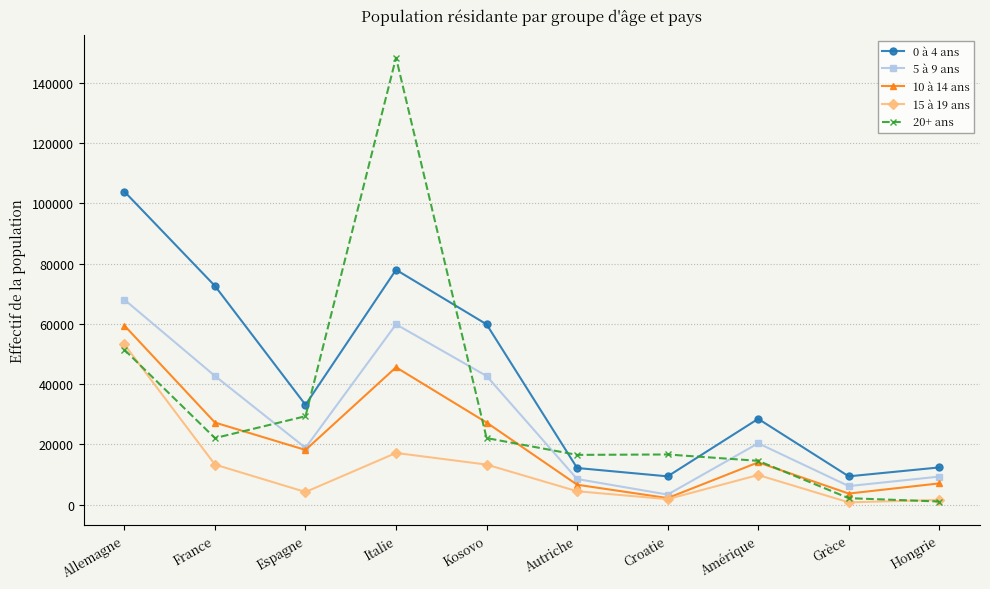

Read the 15 à 19 ans value at Hongrie.

1582